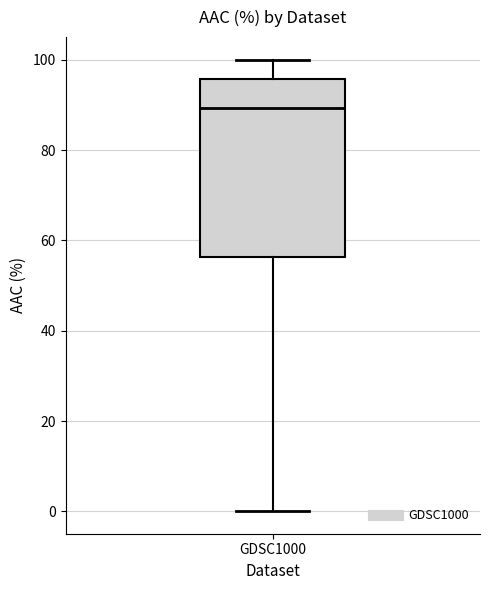

Read this box plot against the y-axis: the position of the median line, the range covered by the box, and the ends of both whiskers. The values are not printed on the chart, so give them approximately, as read against the axis.

median 90, box 56 to 96, whiskers 0 to 100